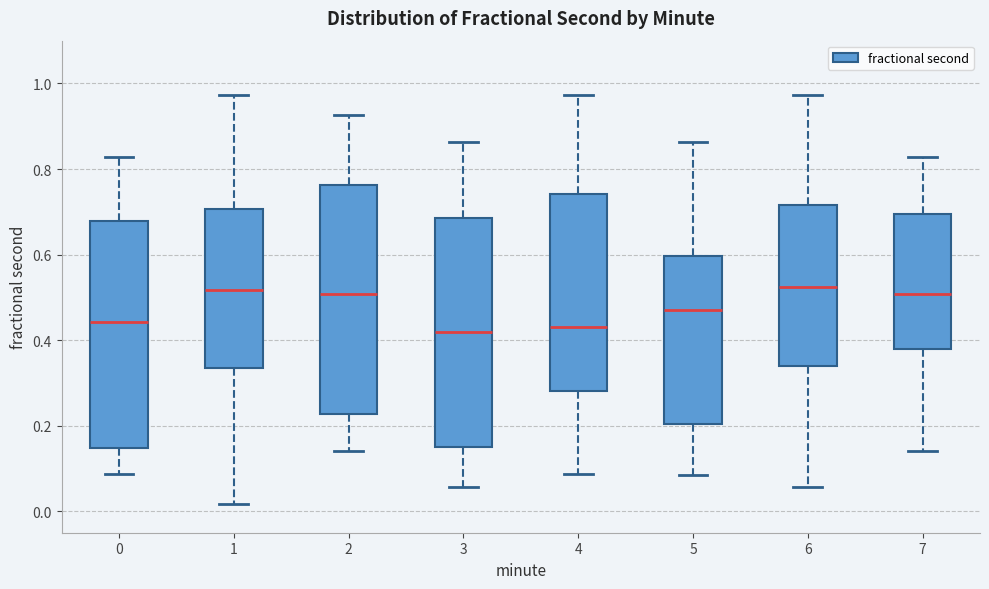

Reading left to right, read every box against the y-axis: the position of its median line, the range the box covers, and the ends of its whiskers. The values are not printed on the chart, so give them approximately, as read against the axis.

0: median 0.44, box 0.14 to 0.68, whiskers 0.08 to 0.82
1: median 0.52, box 0.34 to 0.70, whiskers 0.02 to 0.98
2: median 0.50, box 0.22 to 0.76, whiskers 0.14 to 0.92
3: median 0.42, box 0.16 to 0.68, whiskers 0.06 to 0.86
4: median 0.44, box 0.28 to 0.74, whiskers 0.08 to 0.98
5: median 0.48, box 0.20 to 0.60, whiskers 0.08 to 0.86
6: median 0.52, box 0.34 to 0.72, whiskers 0.06 to 0.98
7: median 0.50, box 0.38 to 0.70, whiskers 0.14 to 0.82